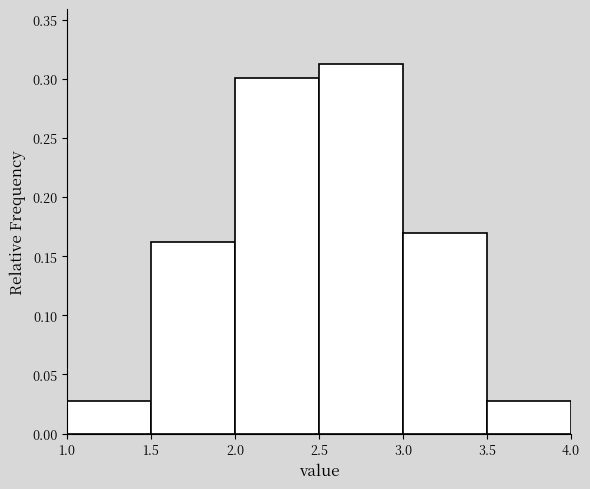

Reading left to right, list every bar in this chart as the range it spans on the x-axis followed by its height. The values are not printed on the chart, so give them approximately, as read against the axis.

1.0 to 1.5: 0.03
1.5 to 2.0: 0.16
2.0 to 2.5: 0.30
2.5 to 3.0: 0.31
3.0 to 3.5: 0.17
3.5 to 4.0: 0.03